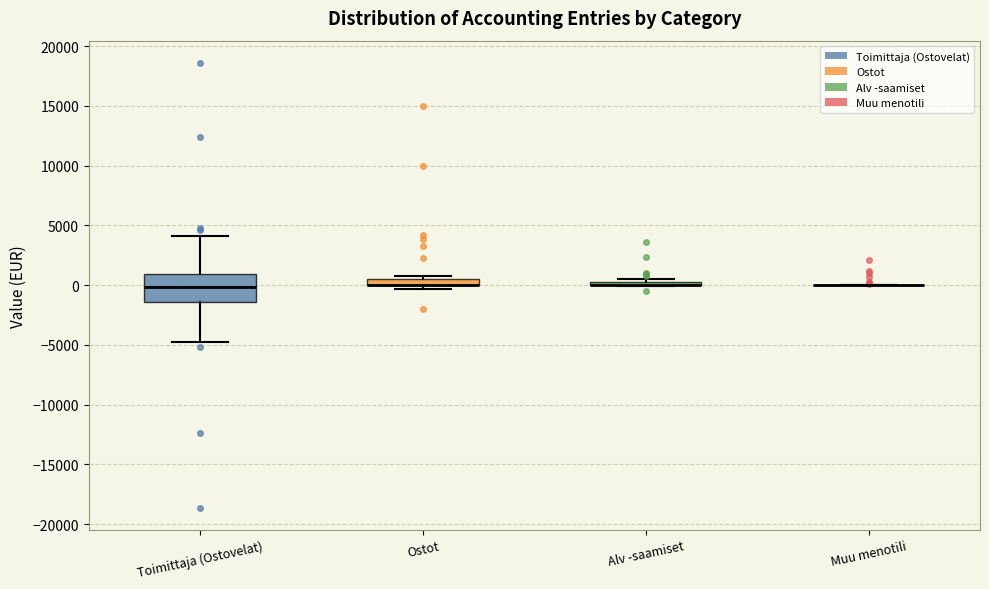

Where is the lower edge of the box for Alv -saamiset on the y-axis? The values are not printed on the chart, so give them approximately, as read against the axis.

0